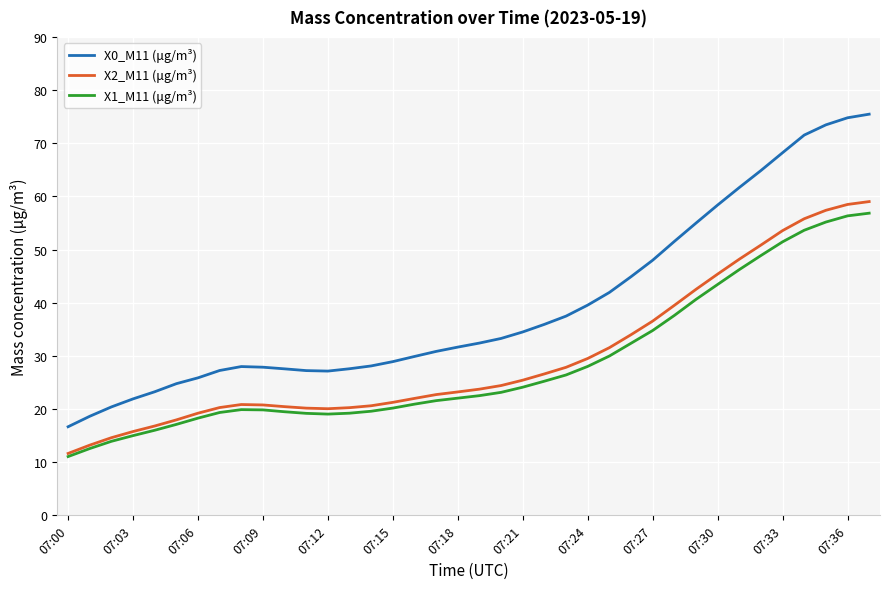

What is the sum of all X1_M11 (μg/m³) values?

1081.4